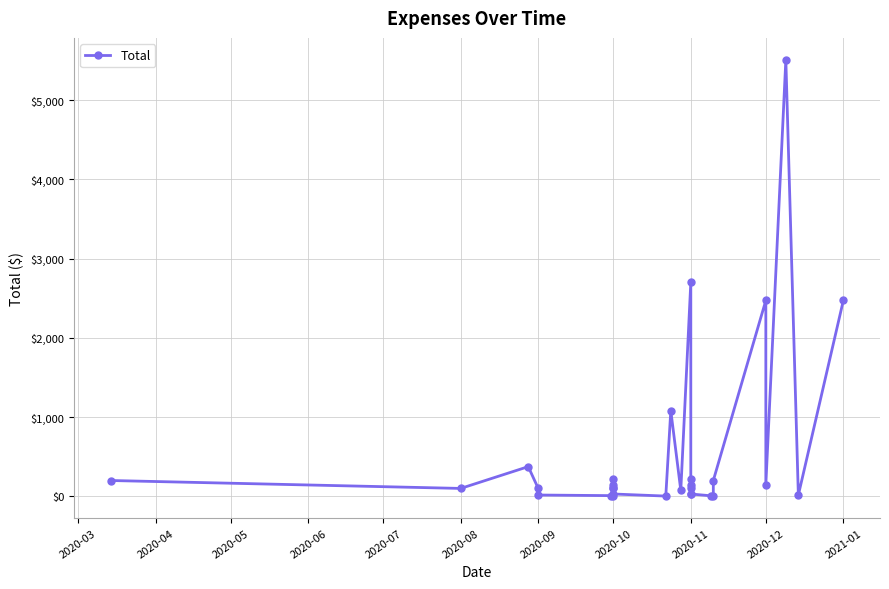

Count the number of data series in this chart.

1